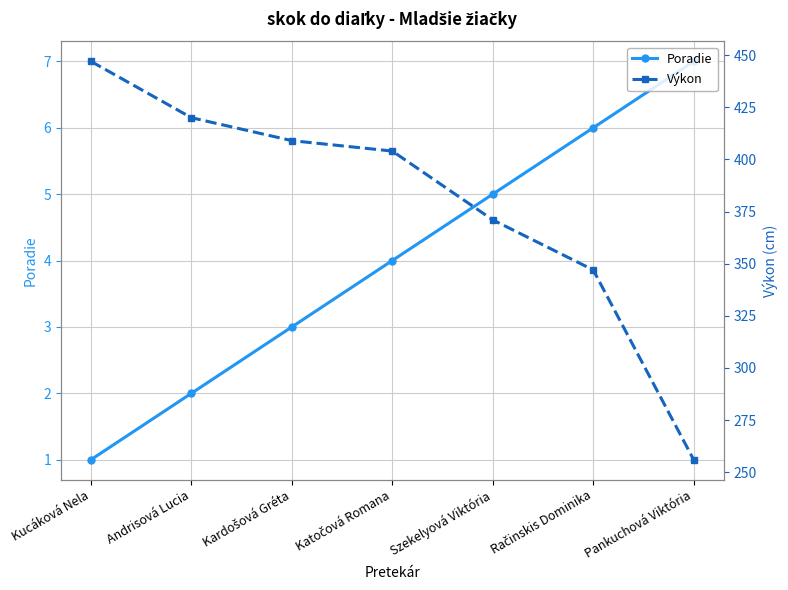

Is it true that Výkon equals 256 at Pankuchová Viktória?

True